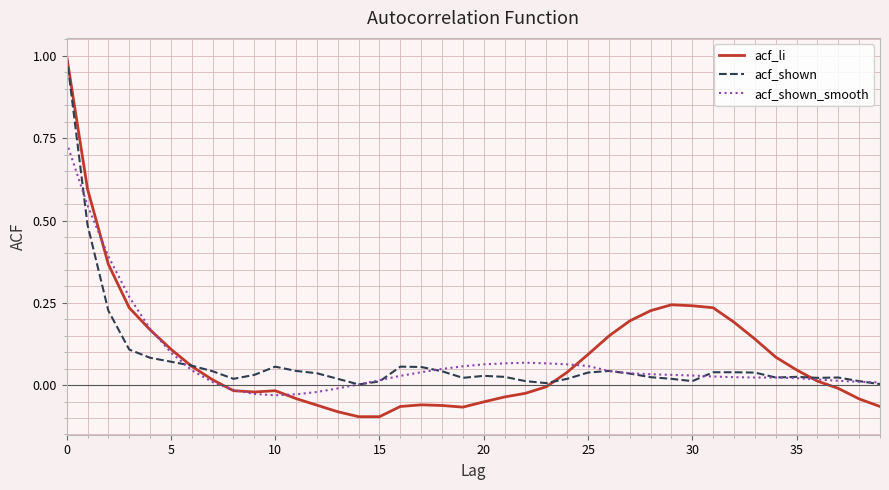

How many lines are shown in the chart?

3